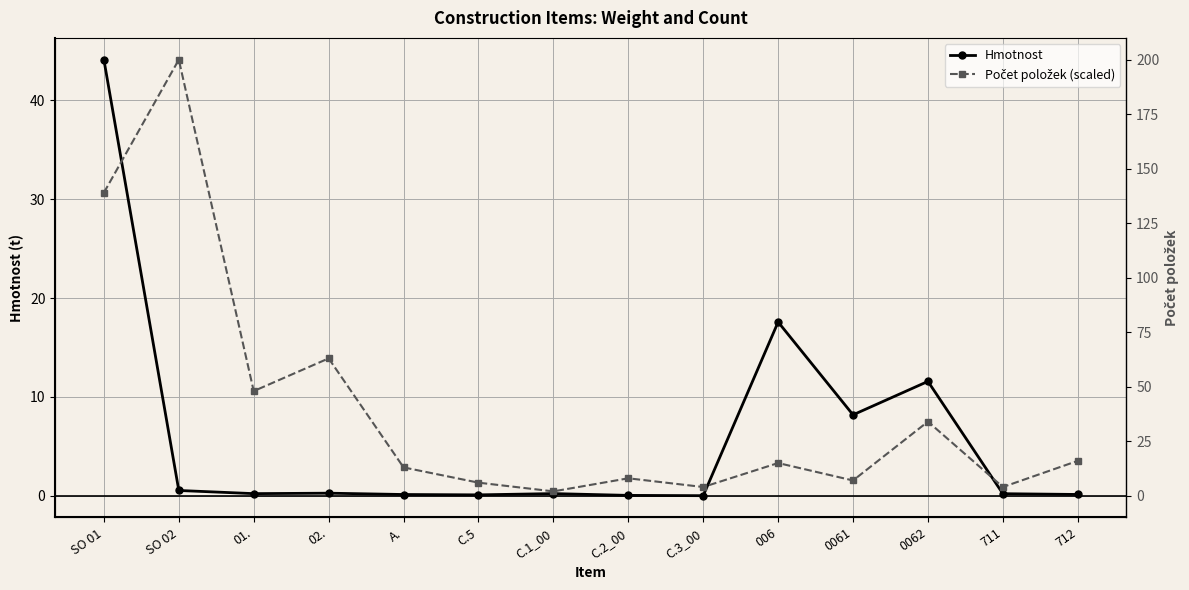

What is the sum of all Hmotnost values?

83.2